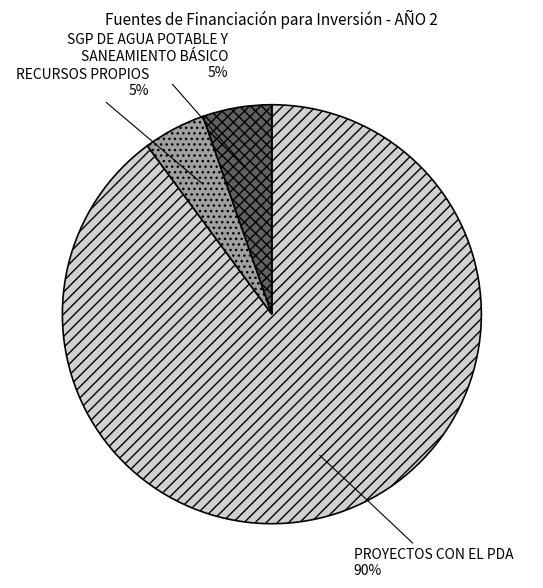

Which has a higher value, PROYECTOS CON EL PDA or RECURSOS PROPIOS?

PROYECTOS CON EL PDA